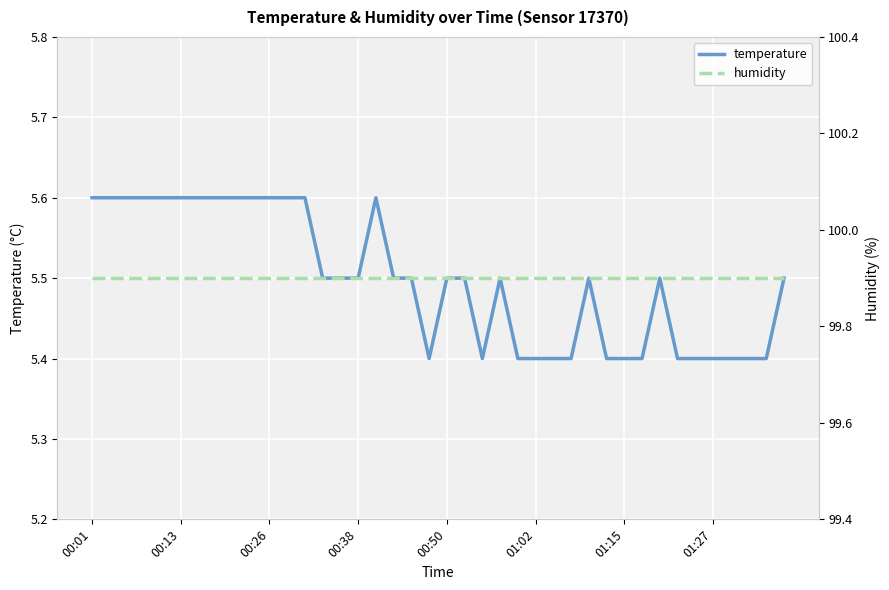

List the series in order of their overall mean, lowest first.

temperature, humidity